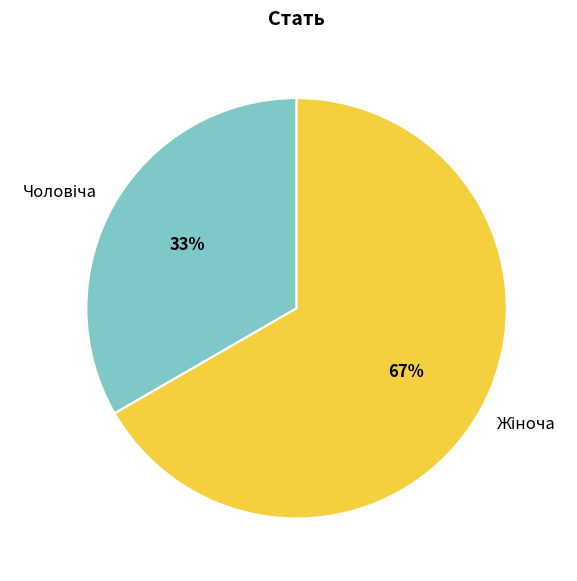

Does any single category account for the majority?

Yes